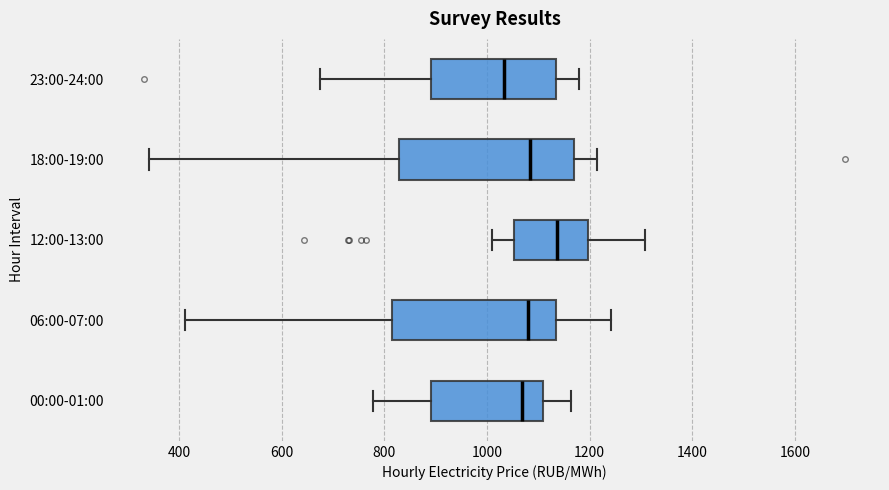

Which box is the widest, from its left edge to its right edge?

18:00-19:00